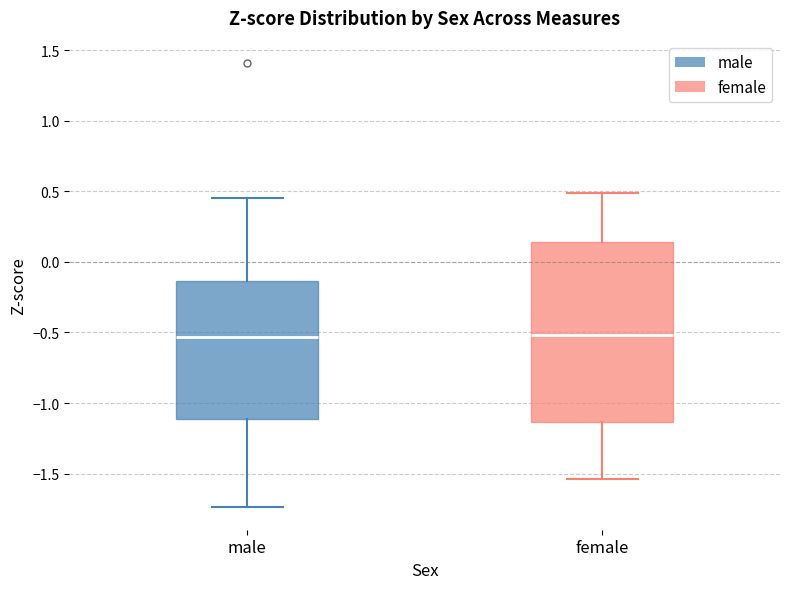

Comparing the boxes themselves (not the whiskers), which one is the tallest?

female